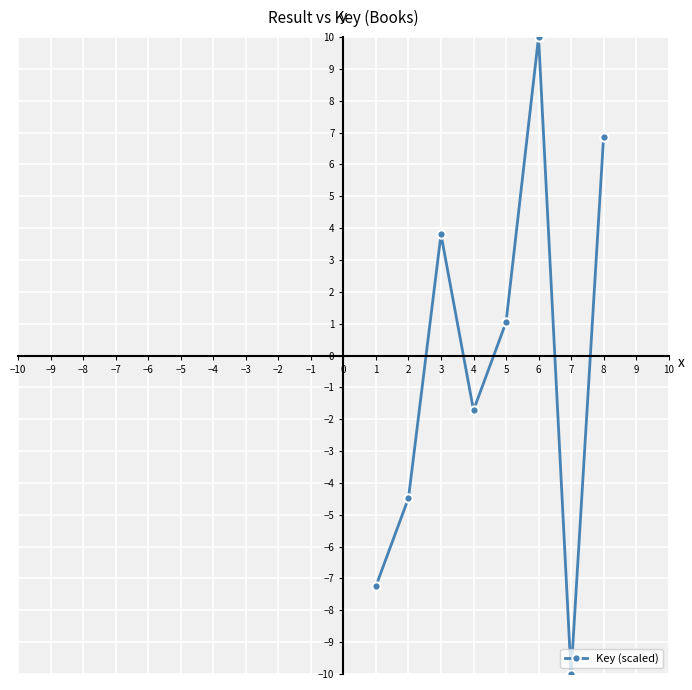

Is it true that the value at 5 is 1.0?

True